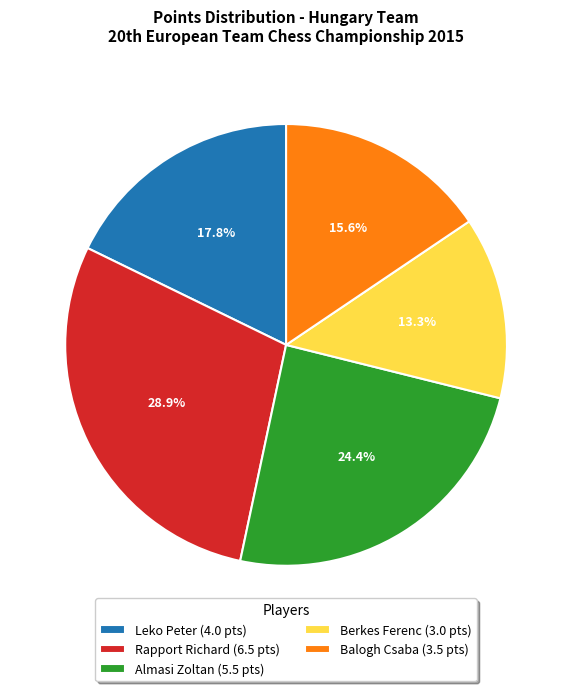

Count the number of slices in the pie.

5